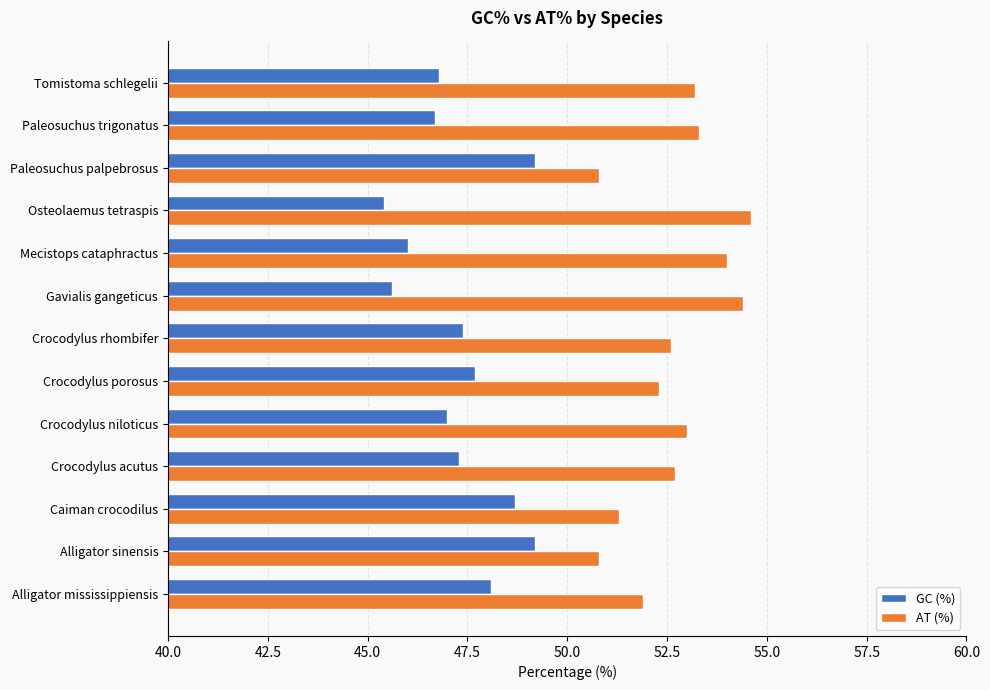

What is the difference between the maximum and minimum values in the AT (%) series?

3.8